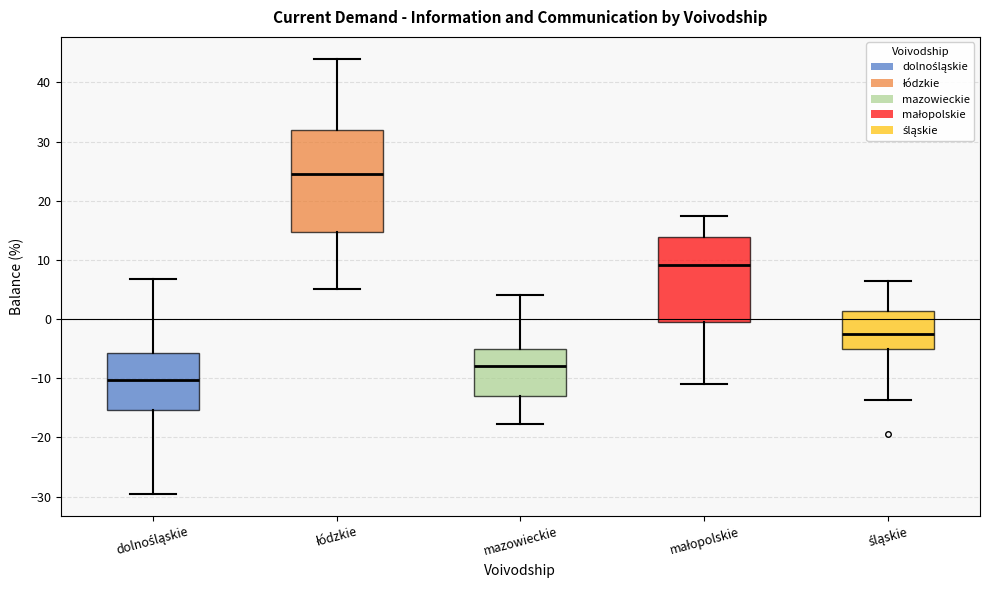

Where does the upper whisker of the box for mazowieckie end on the y-axis? The values are not printed on the chart, so give them approximately, as read against the axis.

4